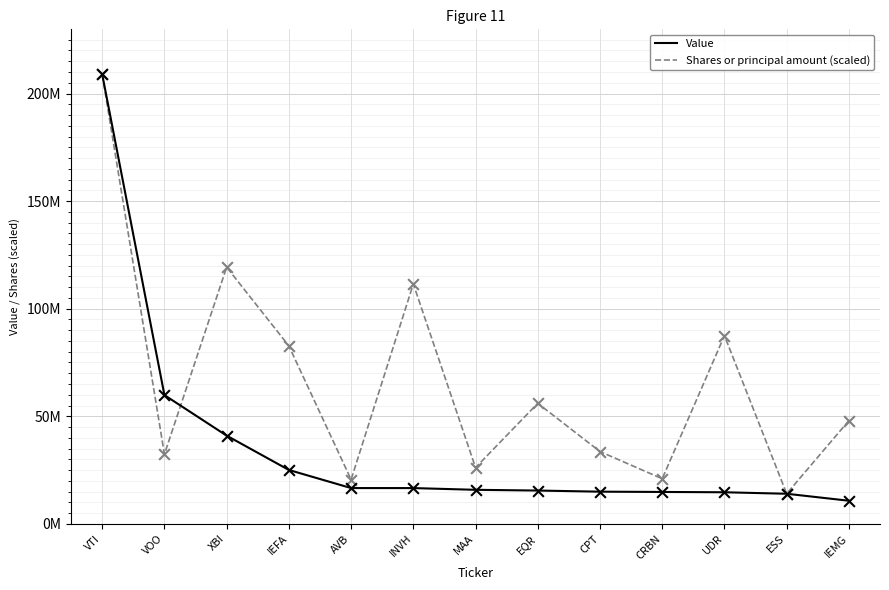

Does the chart have visible grid lines?

Yes